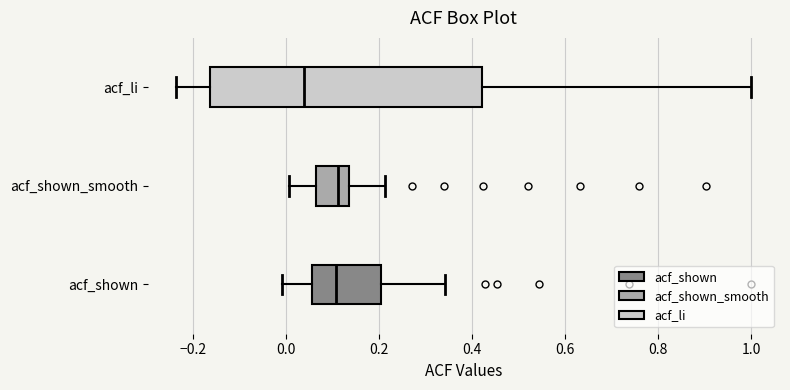

Comparing the boxes themselves (not the whiskers), which one is the widest?

acf_li